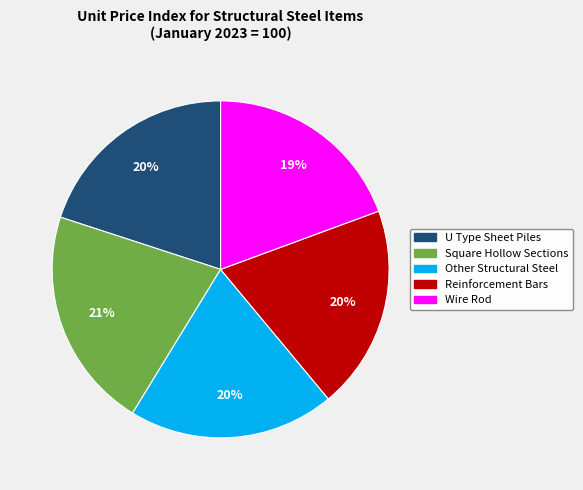

To the nearest percent, what is the average slice percentage?

20%